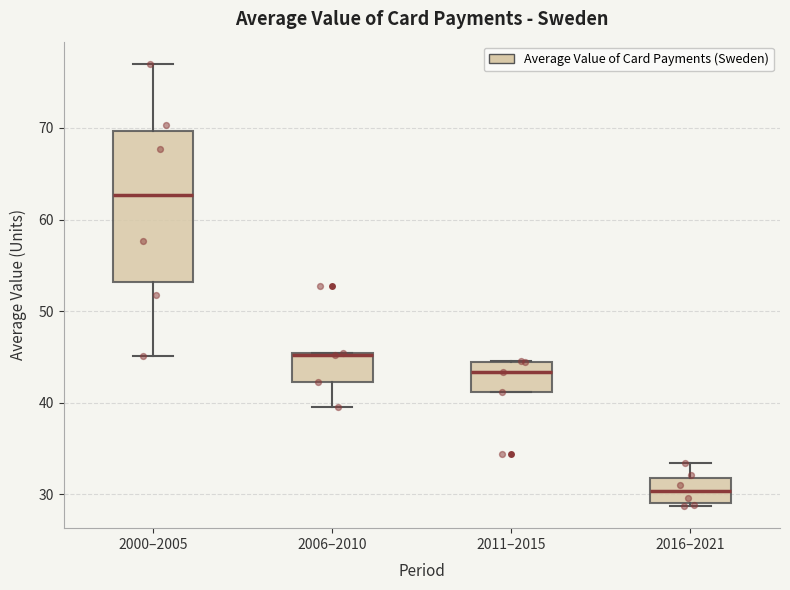

Reading left to right, transcribe this box plot: for each box, give where its median line is, the range the box spans, and where its two whiskers end, as read against the y-axis. The values are not printed on the chart, so give them approximately, as read against the axis.

2000–2005: median 63, box 53 to 70, whiskers 45 to 77
2006–2010: median 45, box 42 to 45, whiskers 40 to 45
2011–2015: median 43, box 41 to 44, whiskers 41 to 45
2016–2021: median 30, box 29 to 32, whiskers 29 to 33